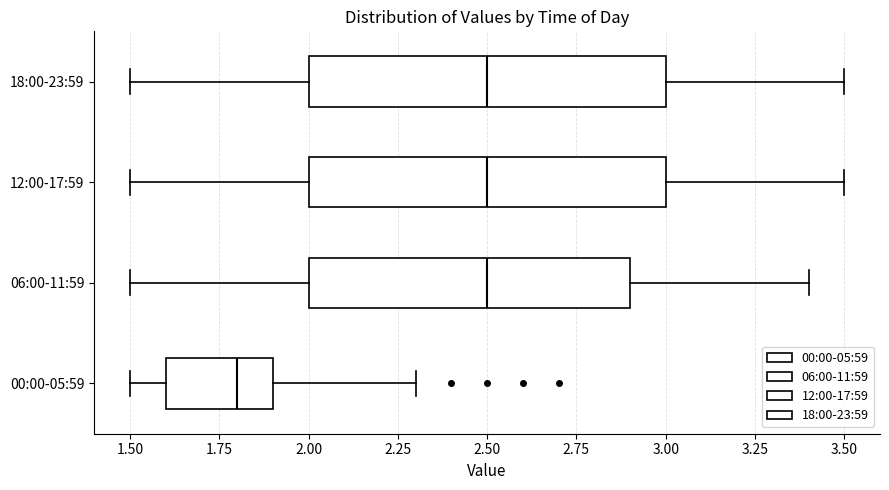

Where is the right edge of the box for 00:00-05:59 on the x-axis? The values are not printed on the chart, so give them approximately, as read against the axis.

1.9